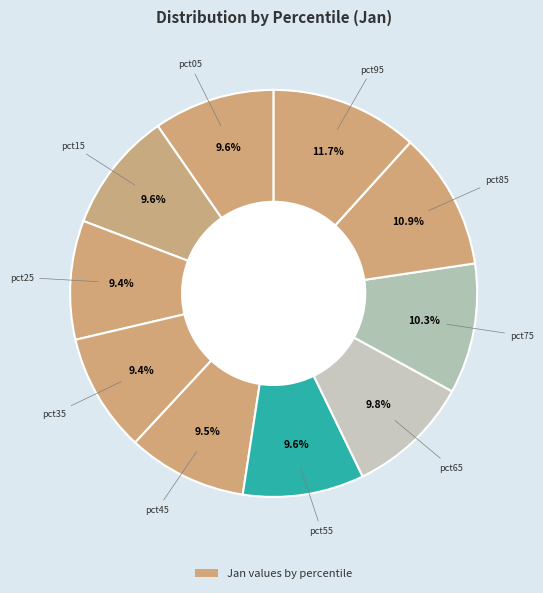

Which category has the smallest portion of the pie?

pct35